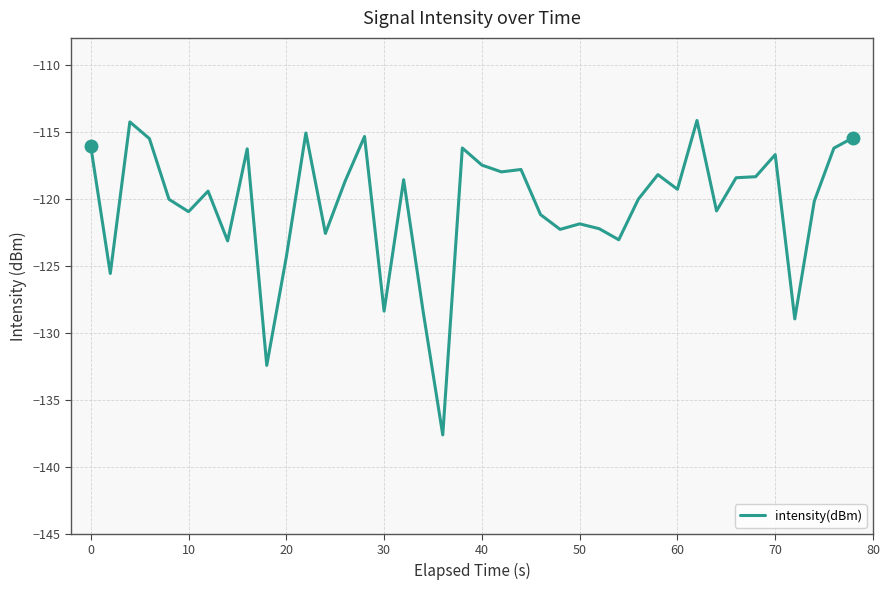

What is the difference between the maximum and minimum values?

23.5